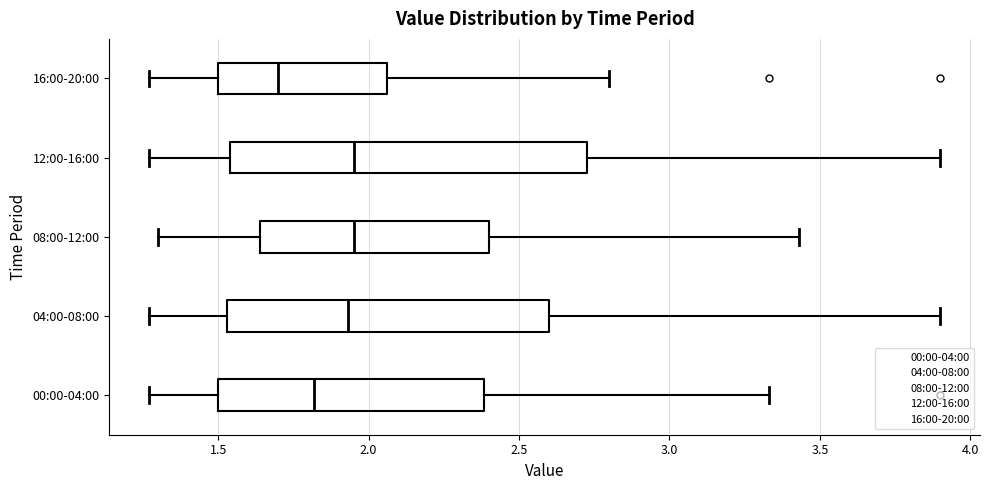

Which box has the furthest to the left median line?

16:00-20:00